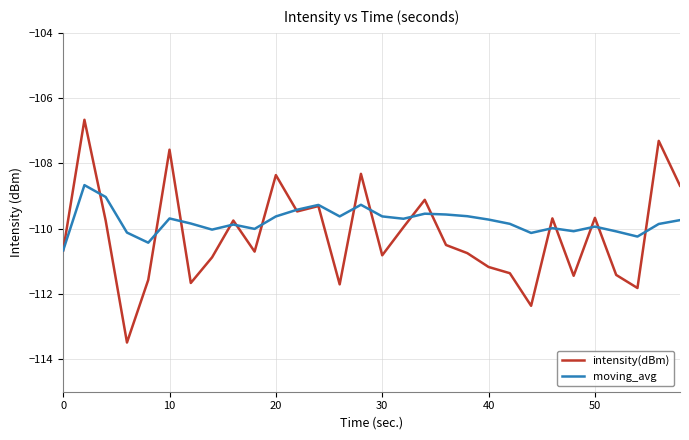

What is the smallest value displayed?

-113.5